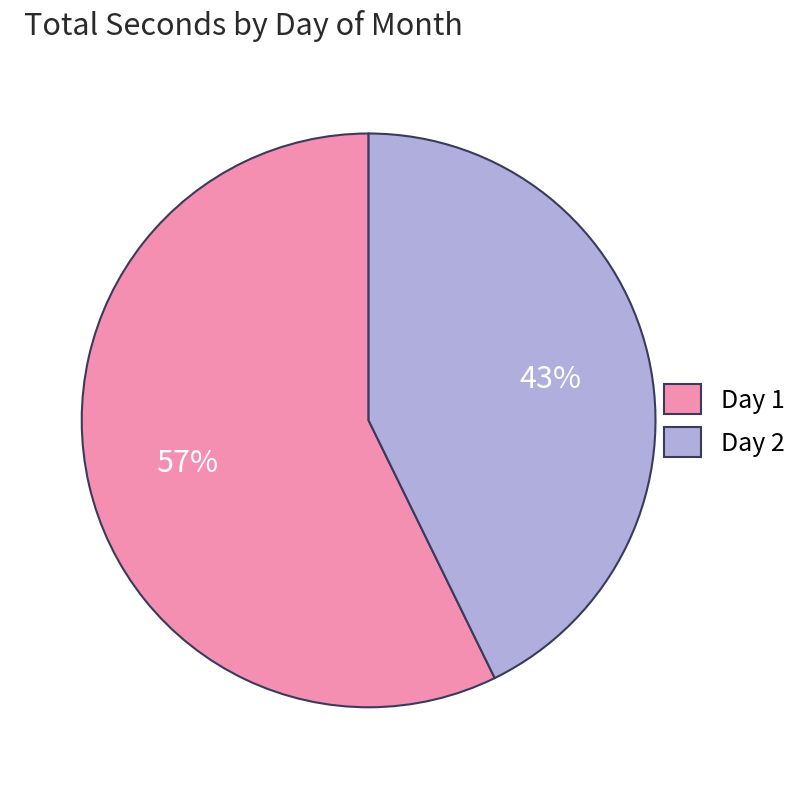

How many segments does this pie chart have?

2